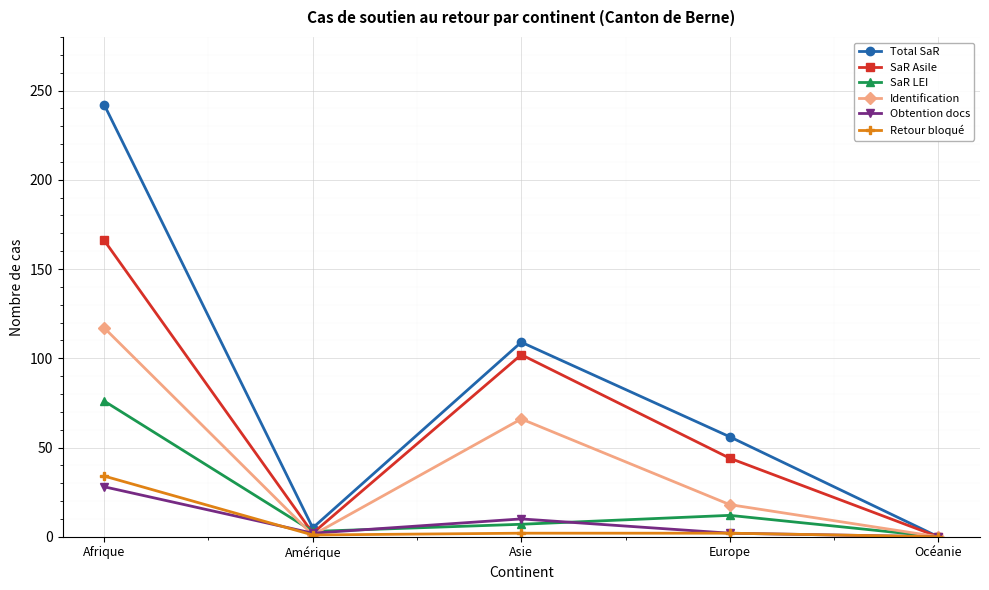

How many series are shown in this chart?

6